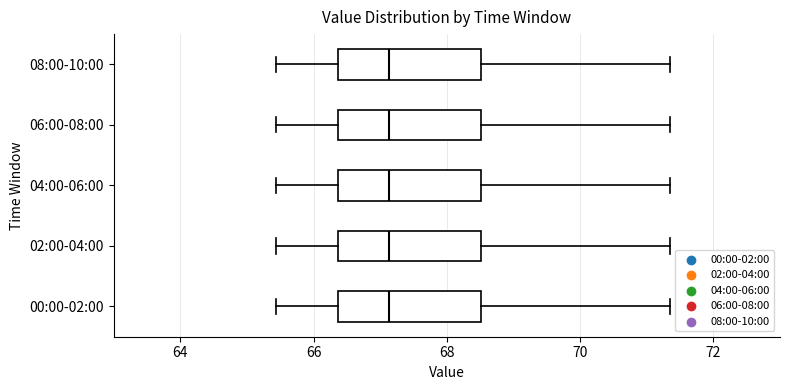

Where does the right whisker of the box for 00:00-02:00 end on the x-axis? The values are not printed on the chart, so give them approximately, as read against the axis.

71.4